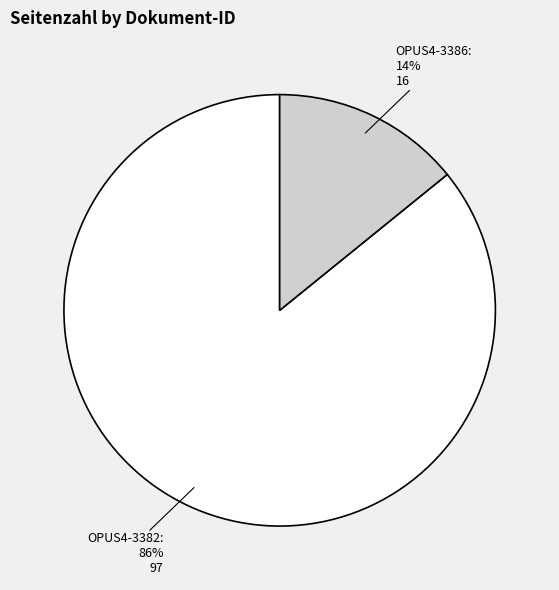

How many segments does this pie chart have?

2